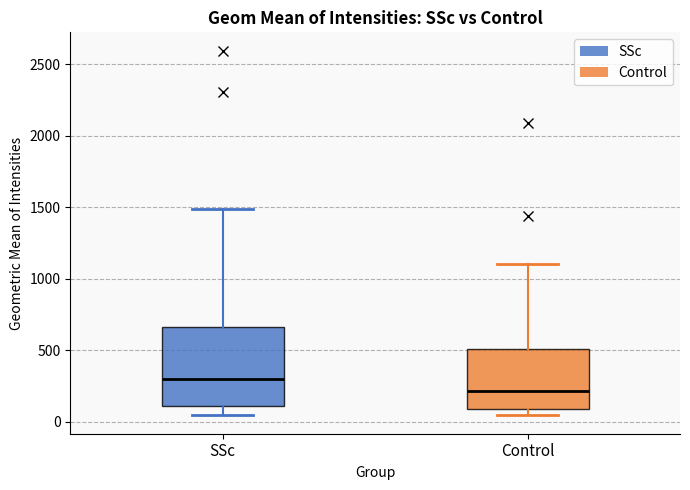

Where is the upper edge of the box for Control on the y-axis? The values are not printed on the chart, so give them approximately, as read against the axis.

500